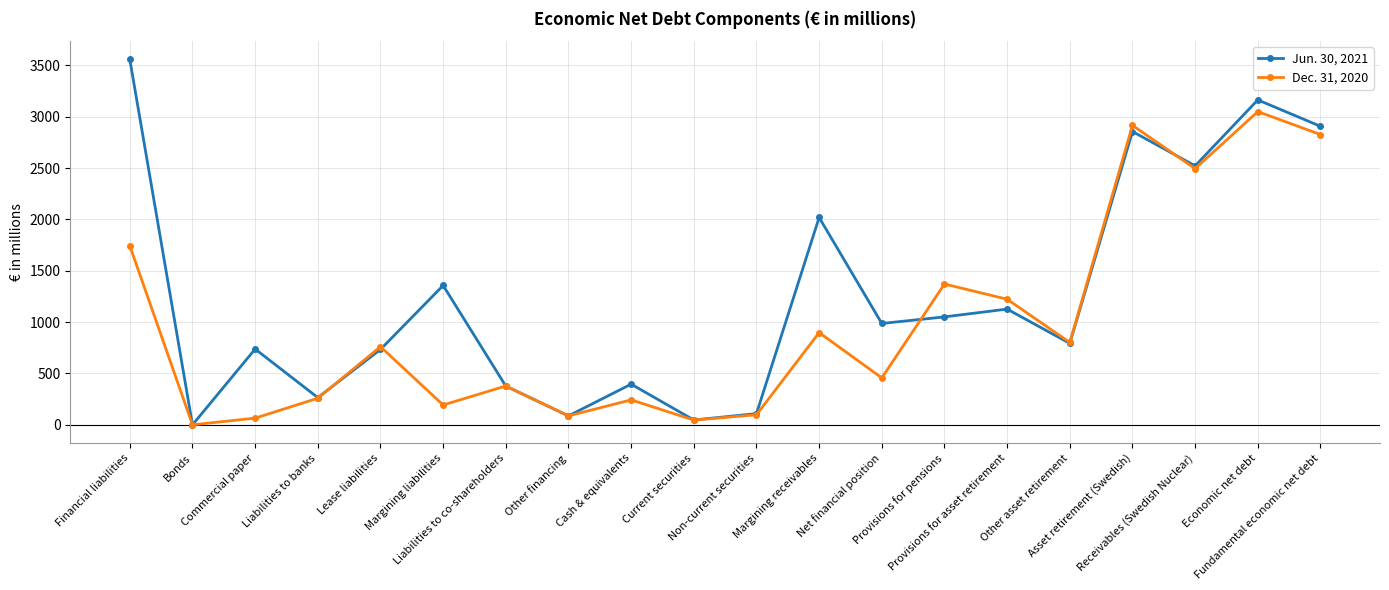

The Jun. 30, 2021 series shows 713 at Receivables (Swedish Nuclear). True or false?

False